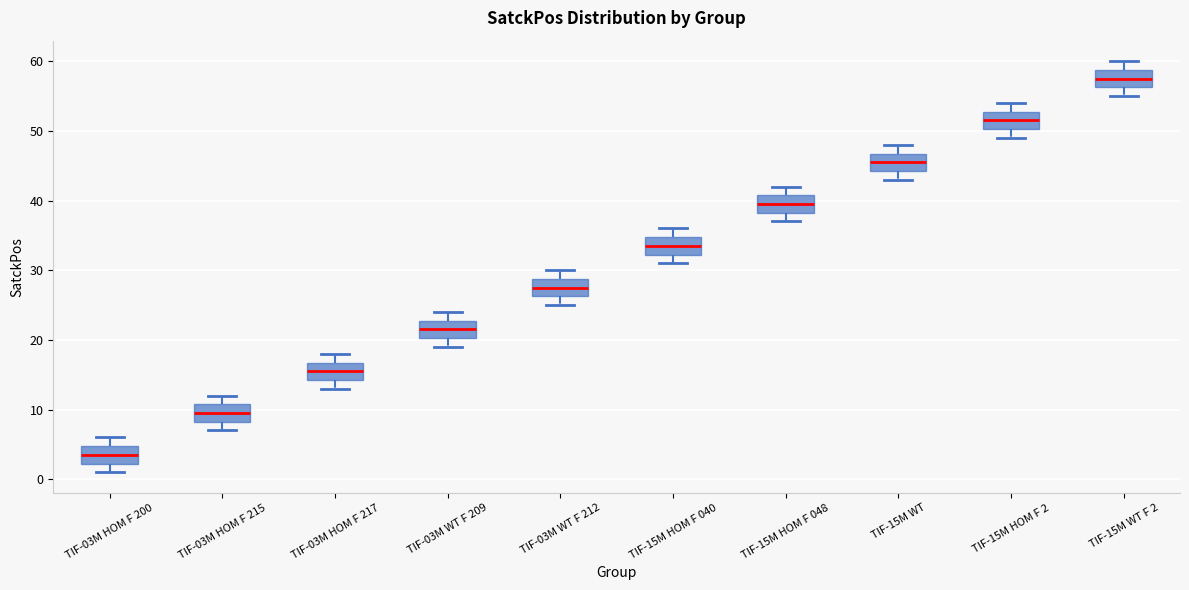

Reading left to right, read every box against the y-axis: the position of its median line, the range the box covers, and the ends of its whiskers. The values are not printed on the chart, so give them approximately, as read against the axis.

TIF-03M HOM F 200: median 4, box 2 to 5, whiskers 1 to 6
TIF-03M HOM F 215: median 10, box 8 to 11, whiskers 7 to 12
TIF-03M HOM F 217: median 16, box 14 to 17, whiskers 13 to 18
TIF-03M WT F 209: median 22, box 20 to 23, whiskers 19 to 24
TIF-03M WT F 212: median 28, box 26 to 29, whiskers 25 to 30
TIF-15M HOM F 040: median 34, box 32 to 35, whiskers 31 to 36
TIF-15M HOM F 048: median 40, box 38 to 41, whiskers 37 to 42
TIF-15M WT: median 46, box 44 to 47, whiskers 43 to 48
TIF-15M HOM F 2: median 52, box 50 to 53, whiskers 49 to 54
TIF-15M WT F 2: median 58, box 56 to 59, whiskers 55 to 60